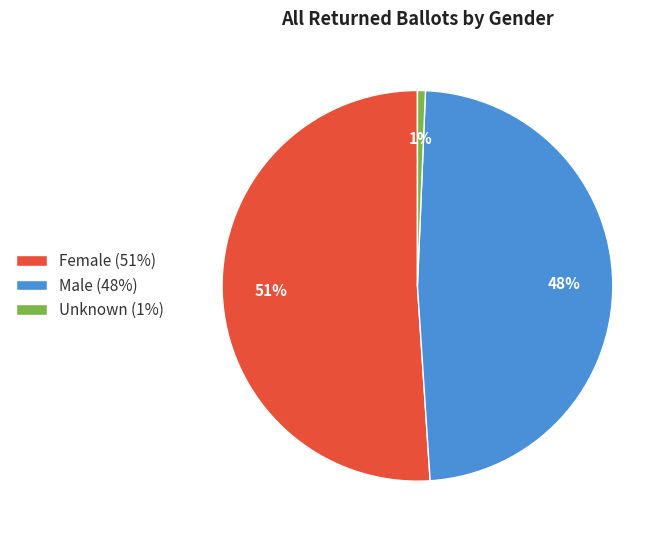

Count the number of slices in the pie.

3